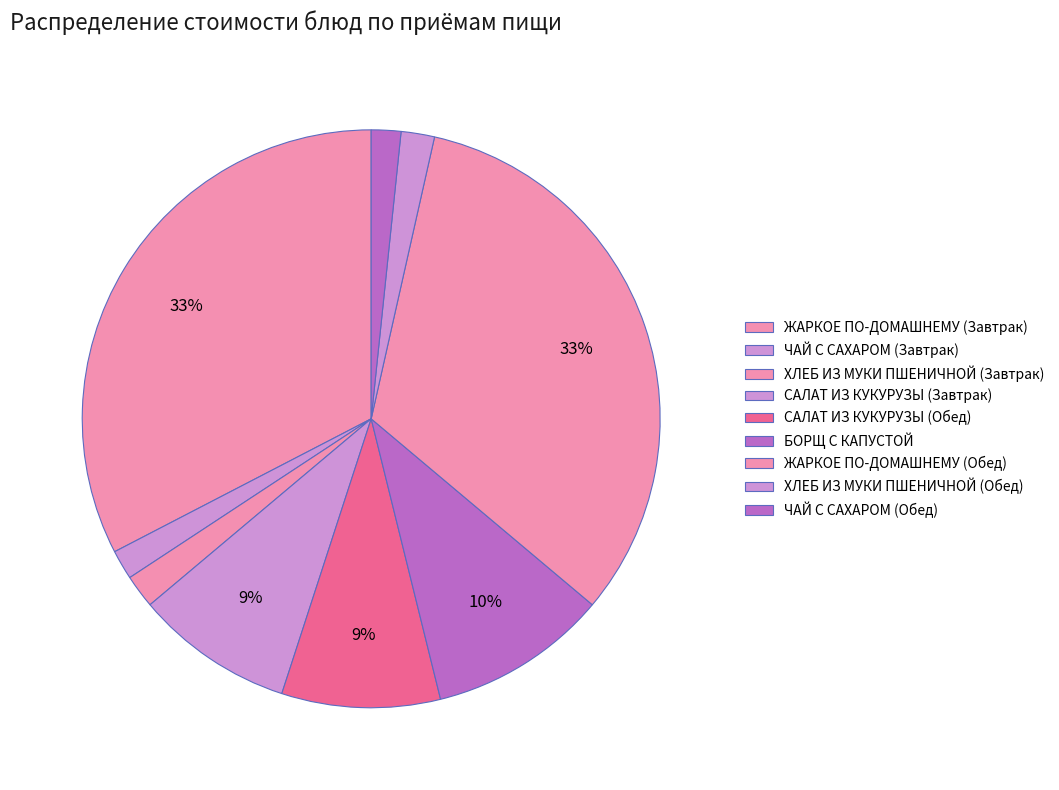

What percentage do САЛАТ ИЗ КУКУРУЗЫ (Завтрак) and ЖАРКОЕ ПО-ДОМАШНЕМУ (Завтрак) together represent?

41.5%